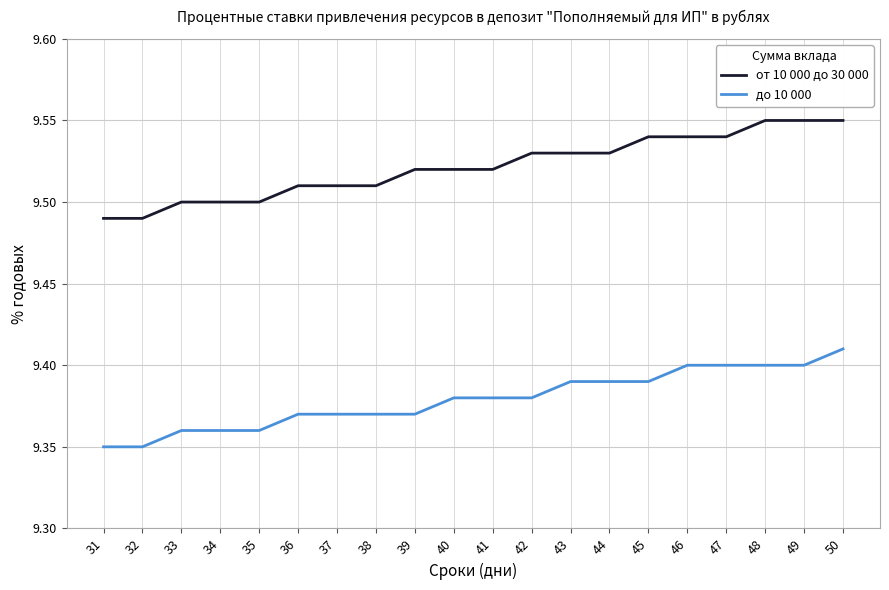

What is the spread (max minus min) of values at 50?

0.1